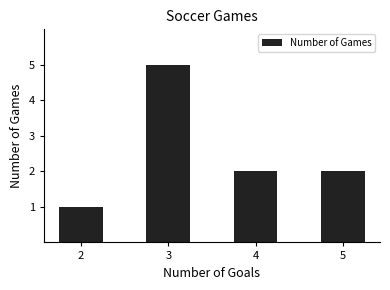

At which category does the chart reach its peak across all series?

3